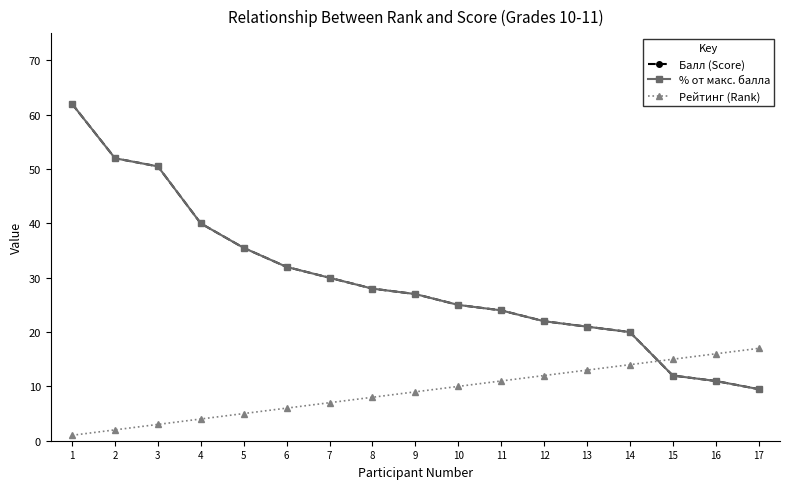

The % от макс. балла series shows 11.0 at 16. True or false?

True